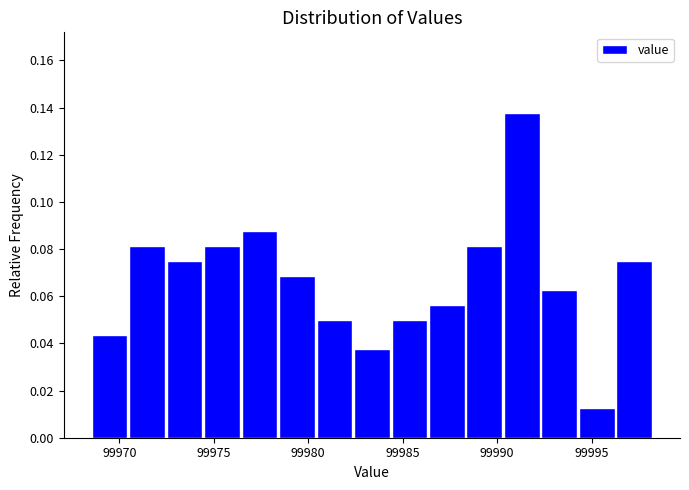

Read against the x-axis, roughly where is the centre of the tallest bar?

99991.5